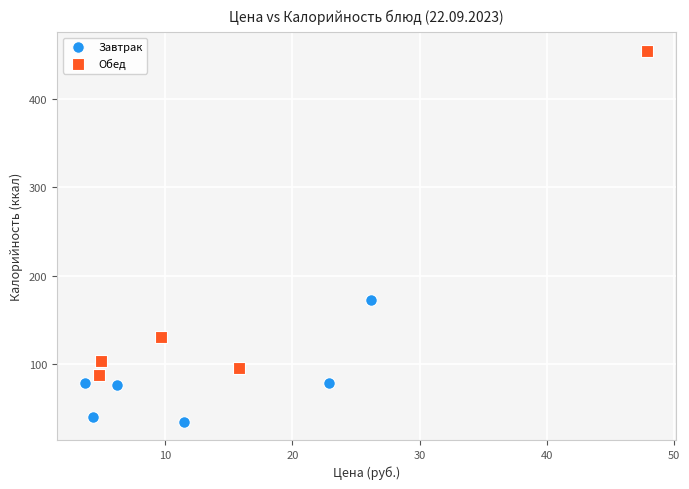

Which series contains the highest Y value?

Обед